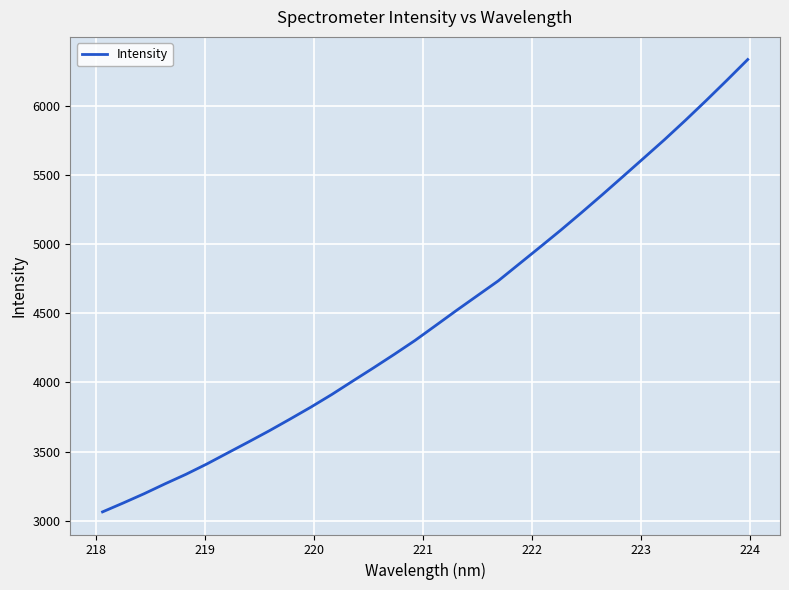

What is the greatest value displayed?

6334.7